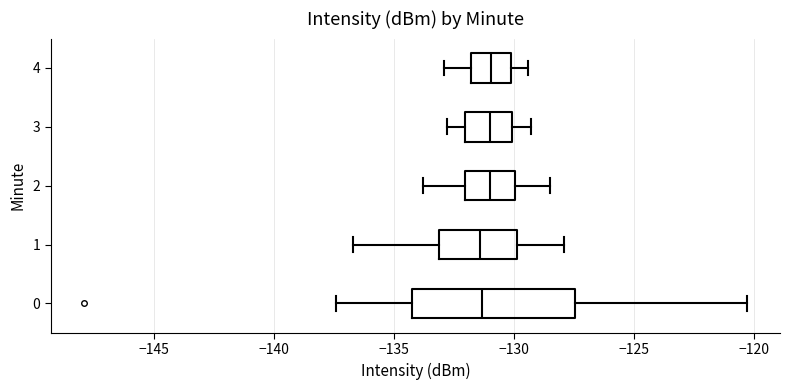

Reading bottom to top, transcribe this box plot: for each box, give where its median line is, the range the box spans, and where its two whiskers end, as read against the x-axis. The values are not printed on the chart, so give them approximately, as read against the axis.

0: median -131.5, box -134.5 to -127.5, whiskers -137.5 to -120.5
1: median -131.5, box -133.0 to -130.0, whiskers -136.5 to -128.0
2: median -131.0, box -132.0 to -130.0, whiskers -134.0 to -128.5
3: median -131.0, box -132.0 to -130.0, whiskers -133.0 to -129.5
4: median -131.0, box -132.0 to -130.0, whiskers -133.0 to -129.5